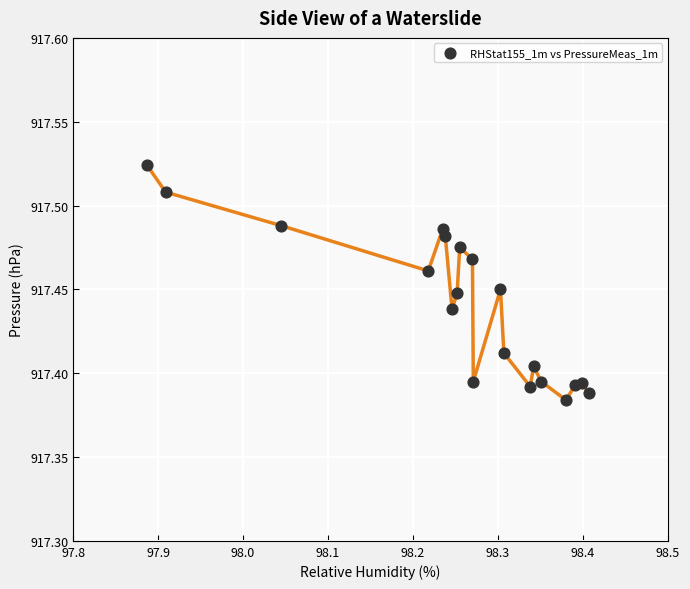

What is the range of X values (max minus min)?

0.5